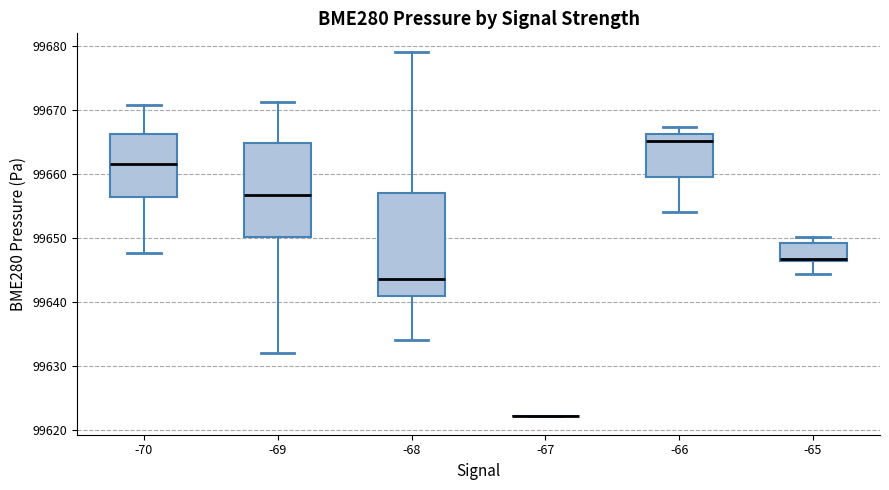

Comparing the boxes themselves (not the whiskers), which one is the tallest?

-68